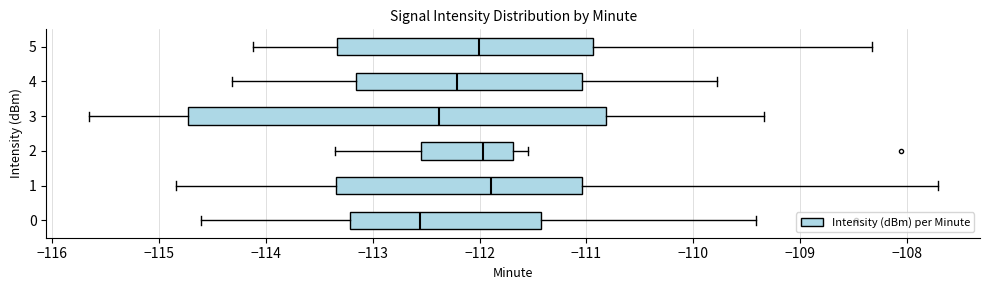

Which box is the widest, from its left edge to its right edge?

3